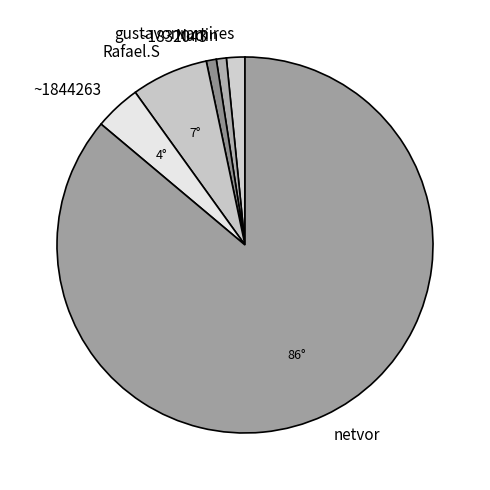

Does any single category account for the majority?

Yes